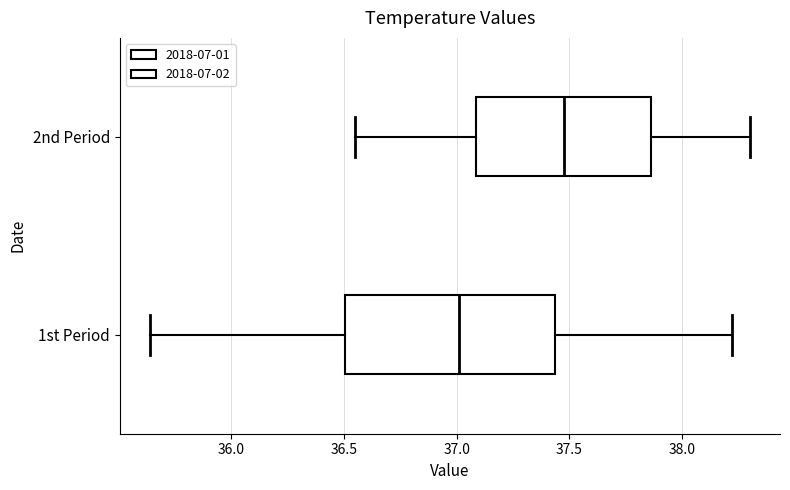

Reading bottom to top, transcribe this box plot: for each box, give where its median line is, the range the box spans, and where its two whiskers end, as read against the x-axis. The values are not printed on the chart, so give them approximately, as read against the axis.

1st Period: median 37.00, box 36.50 to 37.45, whiskers 35.65 to 38.20
2nd Period: median 37.50, box 37.10 to 37.85, whiskers 36.55 to 38.30